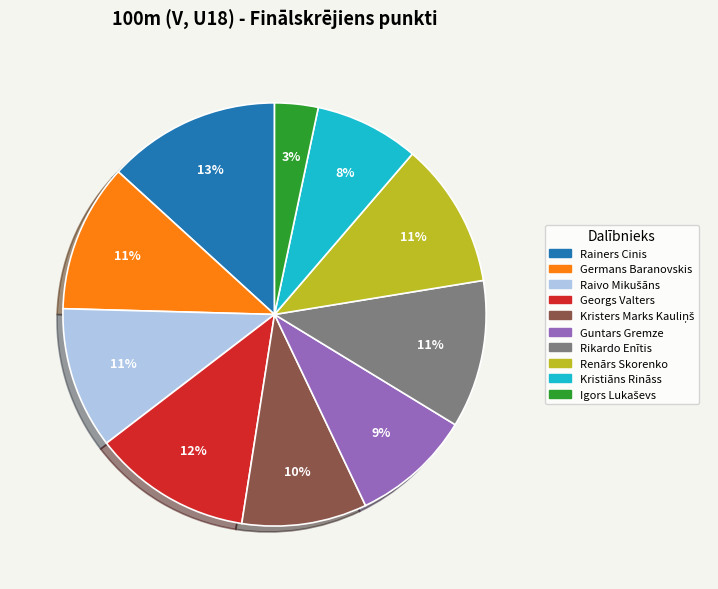

Do Germans Baranovskis and Rainers Cinis together represent more than half of the pie?

No